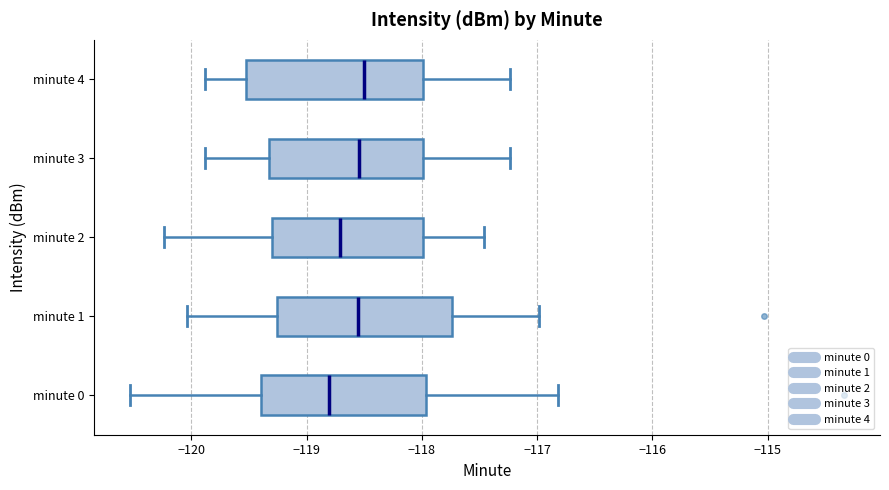

Reading bottom to top, read every box against the x-axis: the position of its median line, the range the box covers, and the ends of its whiskers. The values are not printed on the chart, so give them approximately, as read against the axis.

minute 0: median -118.8, box -119.4 to -118.0, whiskers -120.5 to -116.8
minute 1: median -118.6, box -119.3 to -117.7, whiskers -120.0 to -117.0
minute 2: median -118.7, box -119.3 to -118.0, whiskers -120.2 to -117.5
minute 3: median -118.5, box -119.3 to -118.0, whiskers -119.9 to -117.2
minute 4: median -118.5, box -119.5 to -118.0, whiskers -119.9 to -117.2